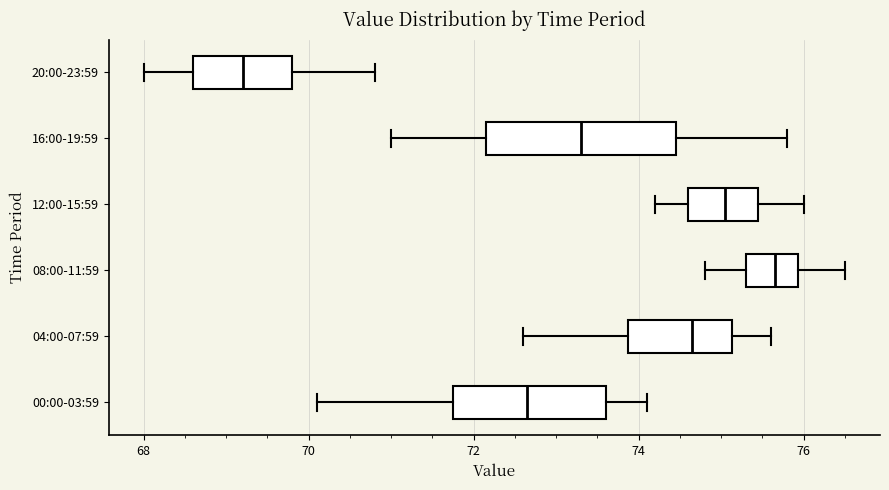

Reading bottom to top, read every box against the x-axis: the position of its median line, the range the box covers, and the ends of its whiskers. The values are not printed on the chart, so give them approximately, as read against the axis.

00:00-03:59: median 72.6, box 71.8 to 73.6, whiskers 70.2 to 74.2
04:00-07:59: median 74.6, box 73.8 to 75.2, whiskers 72.6 to 75.6
08:00-11:59: median 75.6, box 75.4 to 76.0, whiskers 74.8 to 76.6
12:00-15:59: median 75.0, box 74.6 to 75.4, whiskers 74.2 to 76.0
16:00-19:59: median 73.4, box 72.2 to 74.4, whiskers 71.0 to 75.8
20:00-23:59: median 69.2, box 68.6 to 69.8, whiskers 68.0 to 70.8